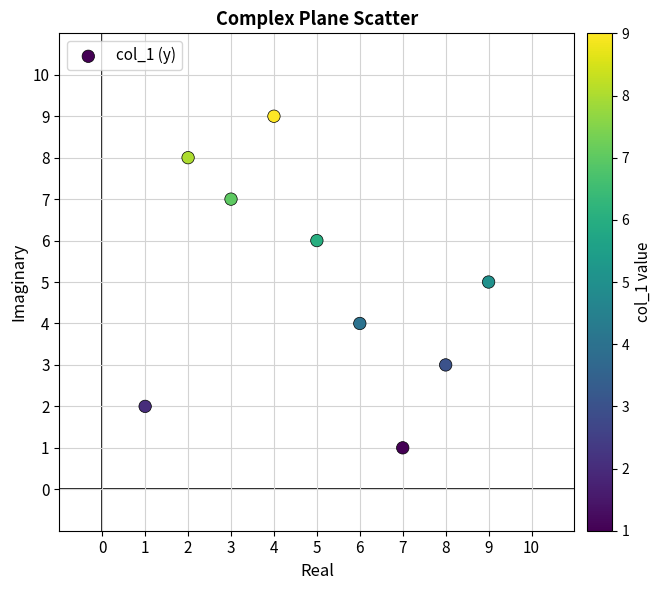

What is the range of Y values (max minus min)?

8